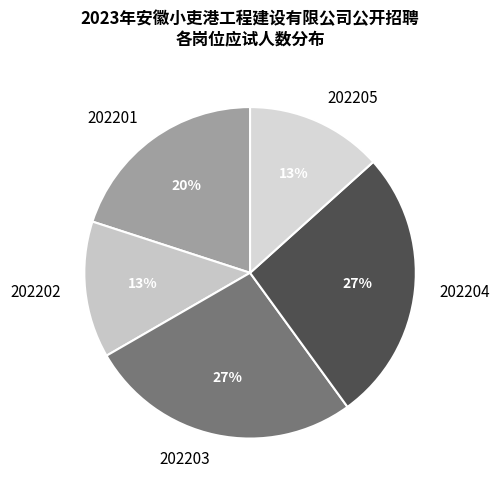

The 202201 slice represents 34% of the pie. True or false?

False